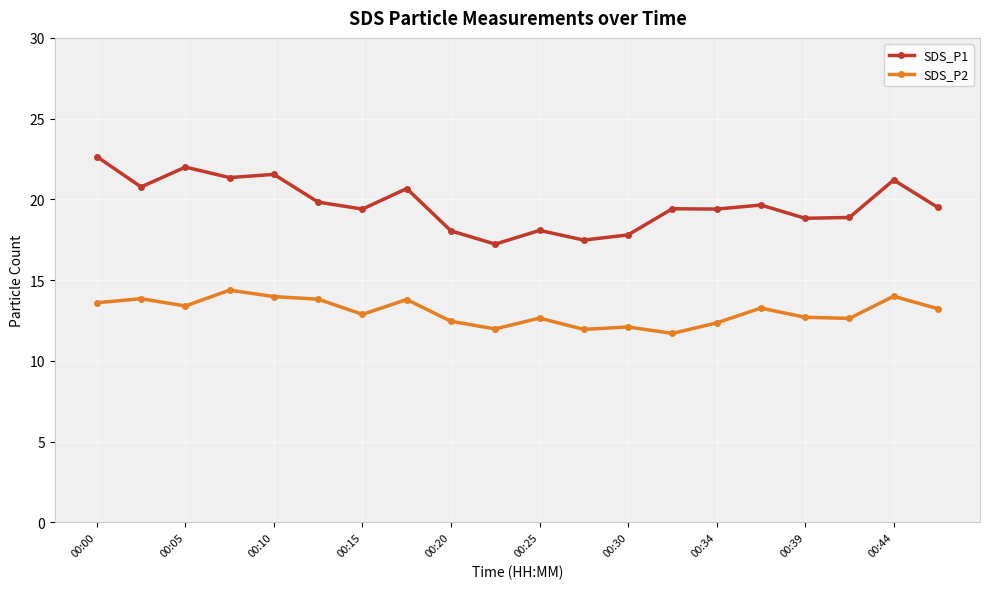

What is the value of the SDS_P2 point at the 13th from the left?

12.1